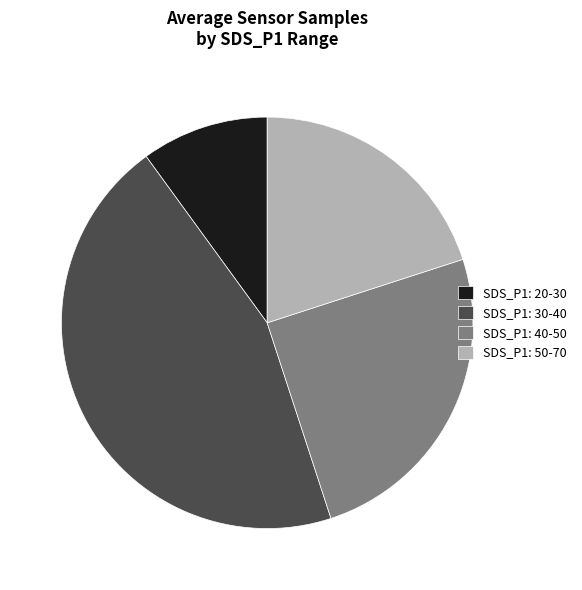

Which slice is the largest?

SDS_P1: 30-40